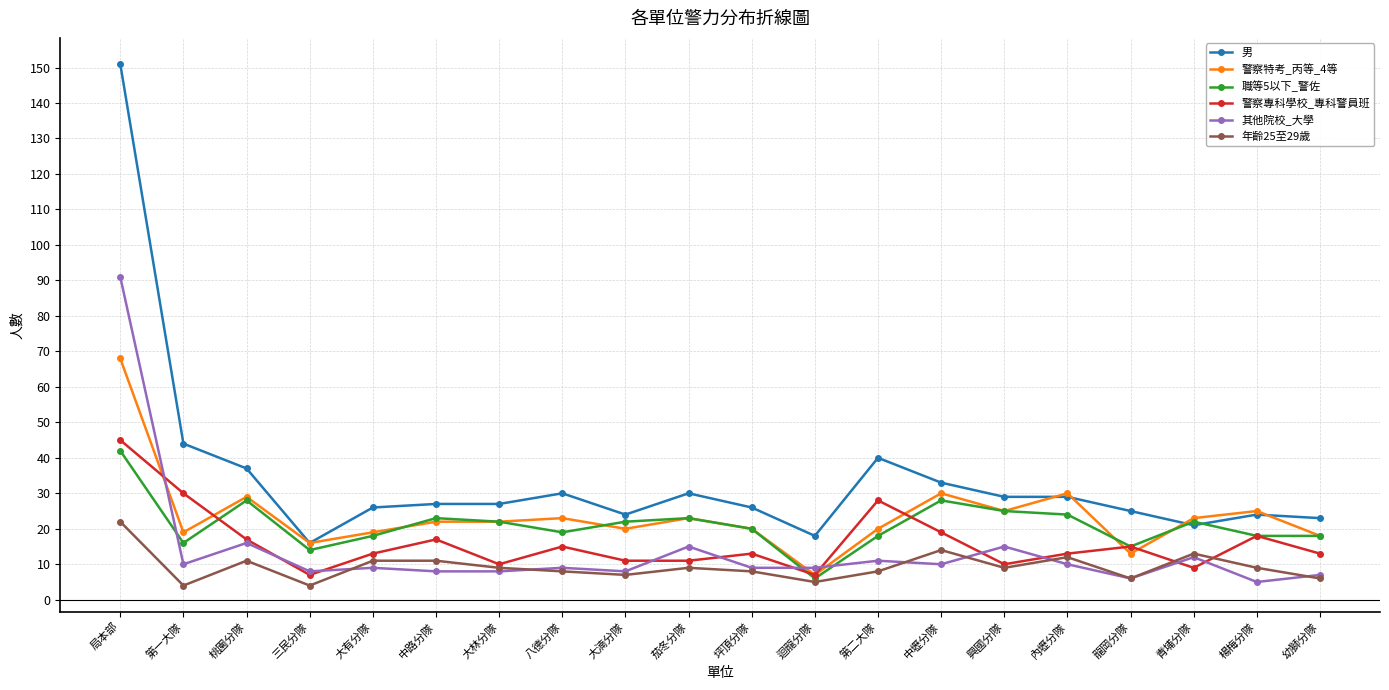

What is the lowest value of the 男 series?

16